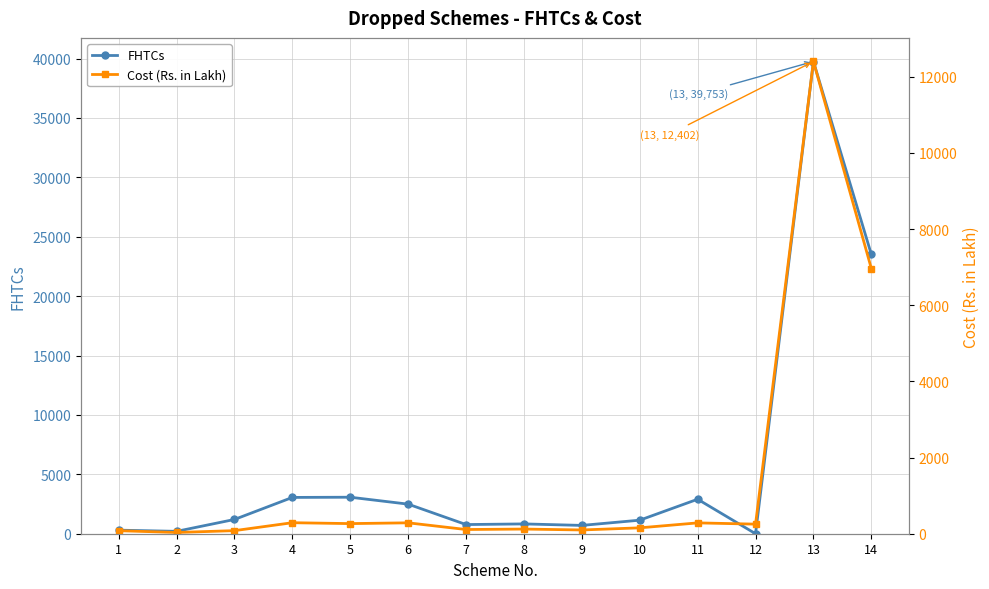

Rank the series by their maximum value, from highest to lowest.

FHTCs, Cost (Rs. in Lakh)